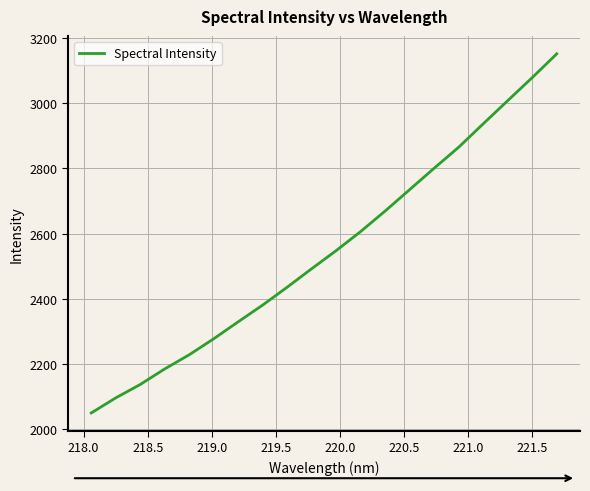

What is the difference between the maximum and minimum values?

1100.3